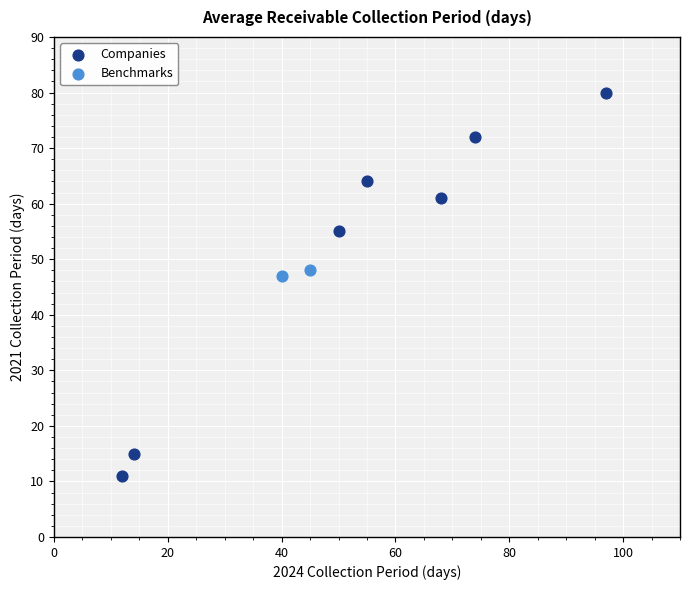

What are all the series names shown in the legend?

Companies, Benchmarks